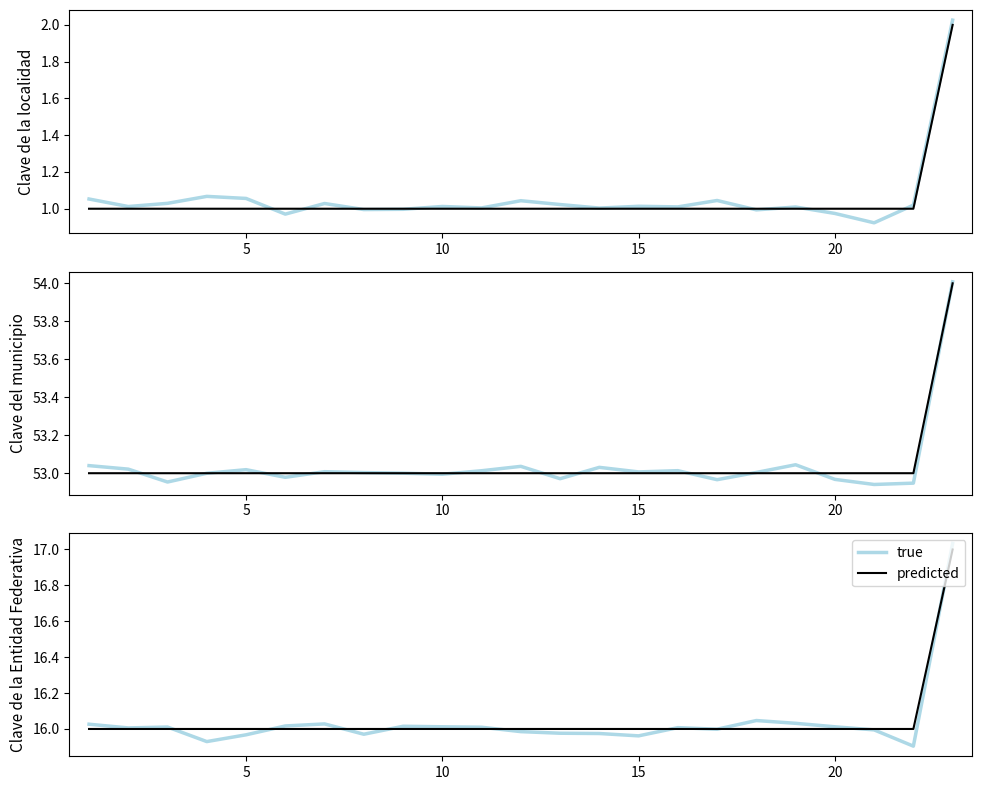

What is the difference between the maximum and minimum values in the predicted series?

1.0